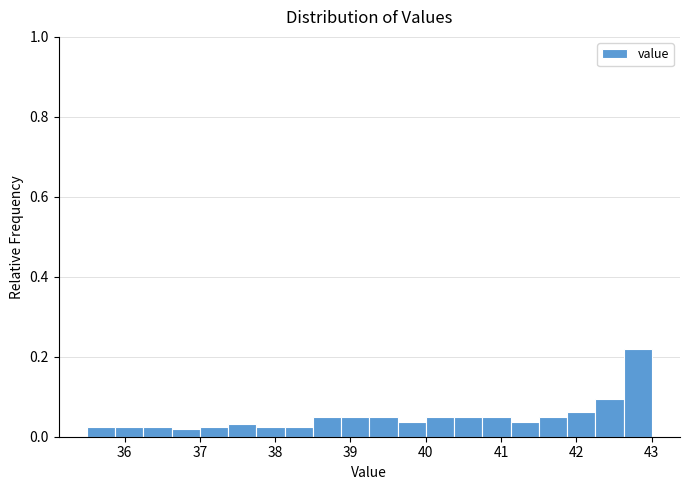

Around what value on the x-axis is the tallest bar? Give the approximate position of its centre, as read against the axis.

42.8